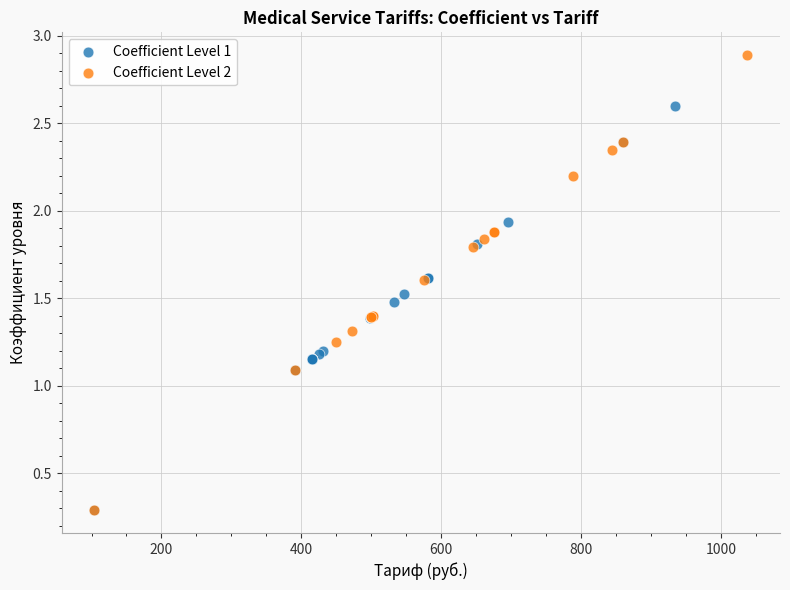

Which series contains the highest Y value?

Coefficient Level 2